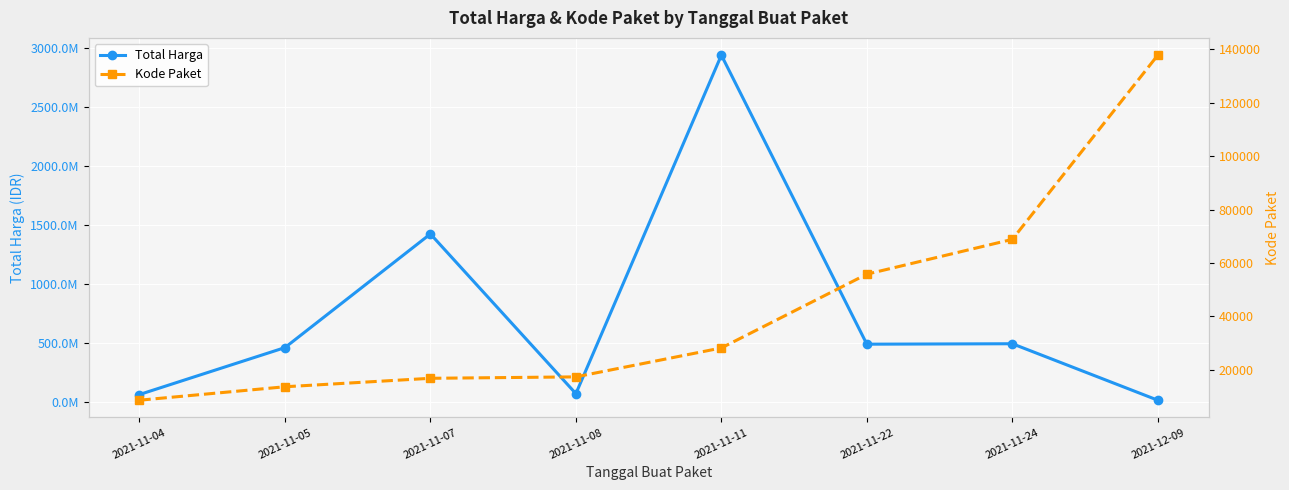

True or false: Total Harga has a value of 1425867900.0 at 2021-11-07.

True